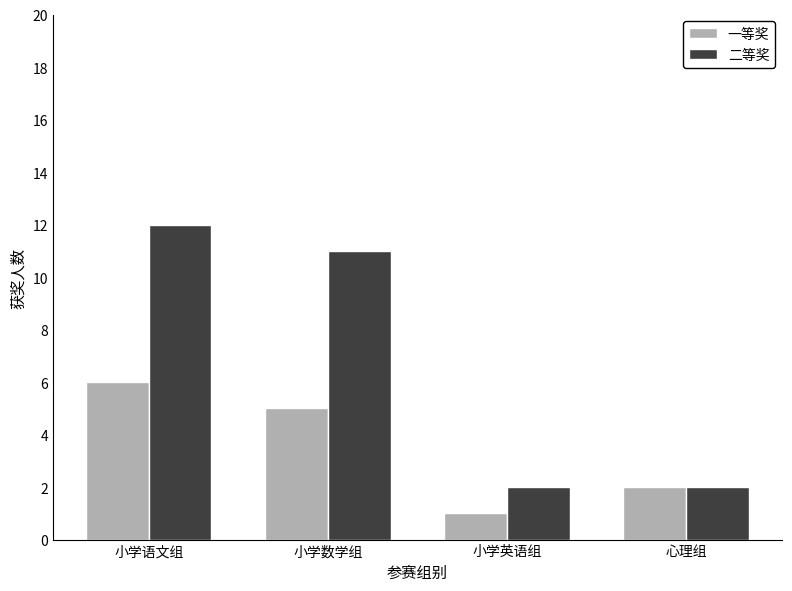

What is the difference between the maximum and minimum values in the 一等奖 series?

5